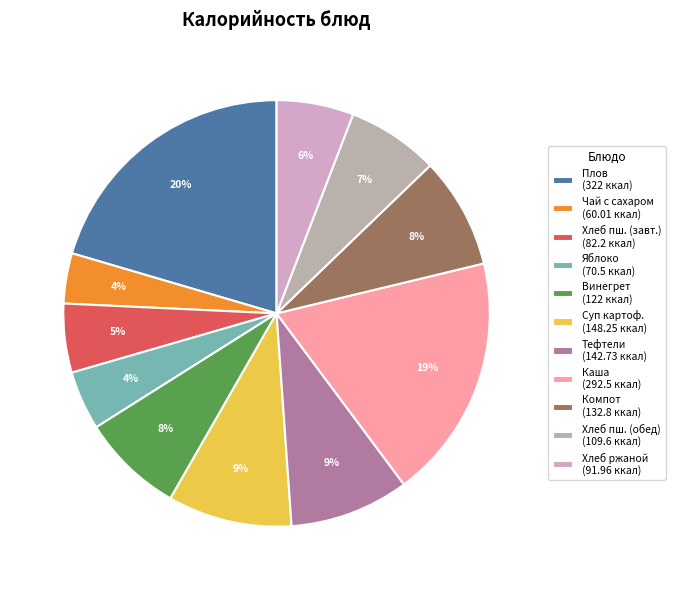

Count the number of slices in the pie.

11